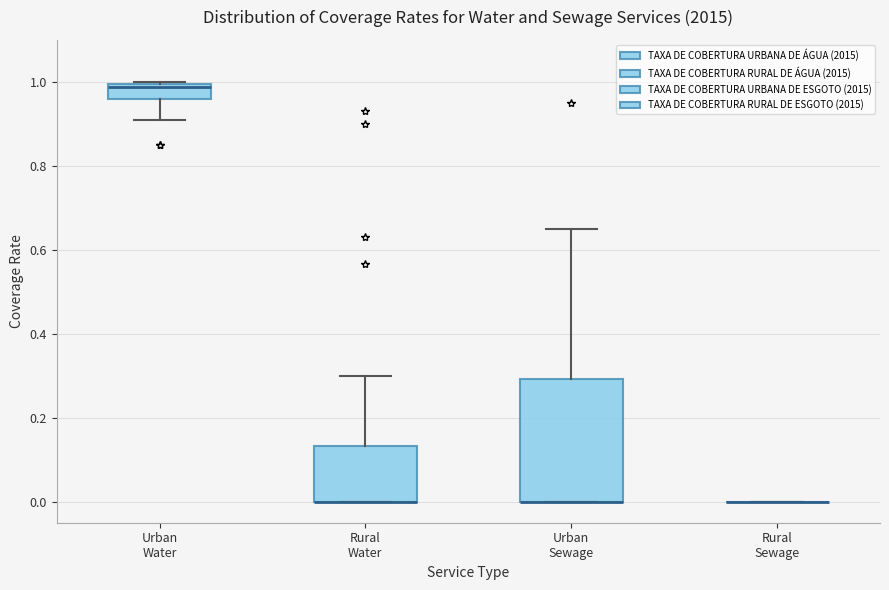

Reading left to right, transcribe this box plot: for each box, give where its median line is, the range the box spans, and where its two whiskers end, as read against the y-axis. The values are not printed on the chart, so give them approximately, as read against the axis.

Urban Water: median 0.98, box 0.96 to 1.00, whiskers 0.90 to 1.00
Rural Water: median 0.00 (drawn on the box's lower edge), box 0.00 to 0.14, whiskers 0.00 to 0.30
Urban Sewage: median 0.00 (drawn on the box's lower edge), box 0.00 to 0.30, whiskers 0.00 to 0.66
Rural Sewage: box collapsed to a line at 0.00, whiskers 0.00 to 0.00